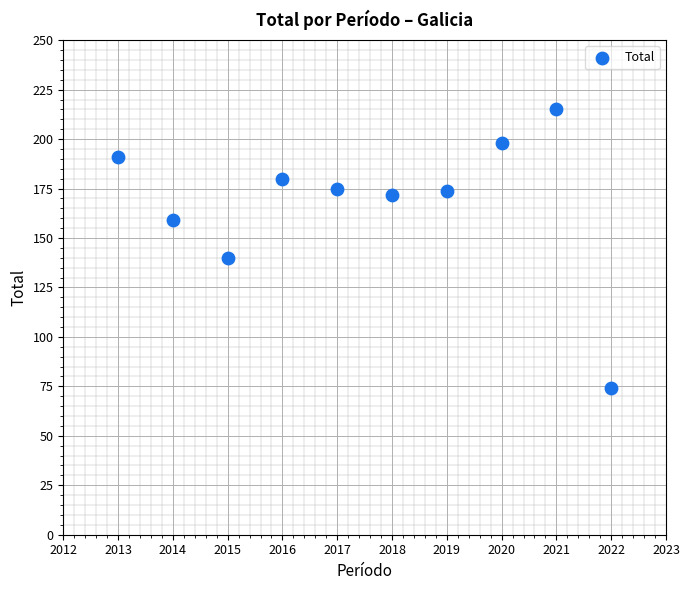

What Y value in the scatter plot is closest to 144?

140